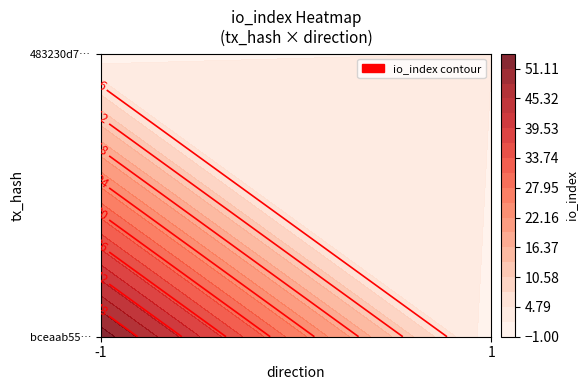

List the series in order of their overall mean, lowest first.

483230d72f7512c26f851fcea10c24377c6d1de, bceaab5542de8a317a799b670fbc979f4c9b673